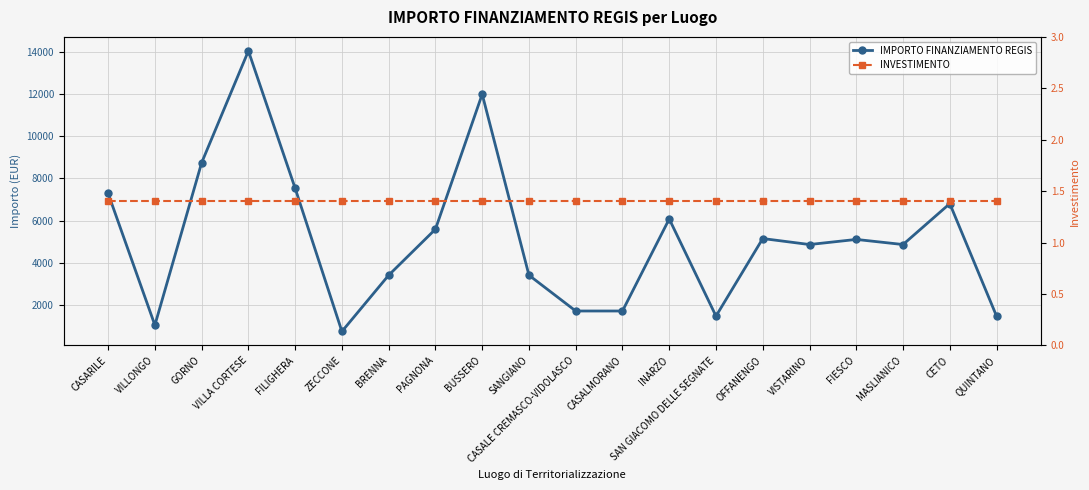

How many interior local valleys does the IMPORTO FINANZIAMENTO REGIS series have?

5